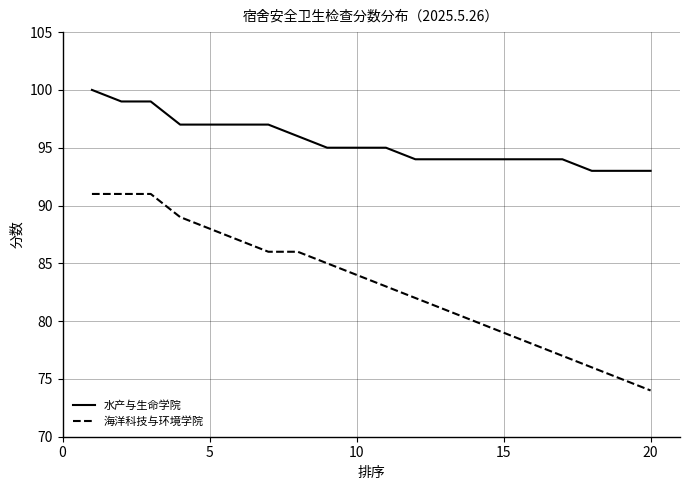

Which series has the largest range (max minus min)?

海洋科技与环境学院